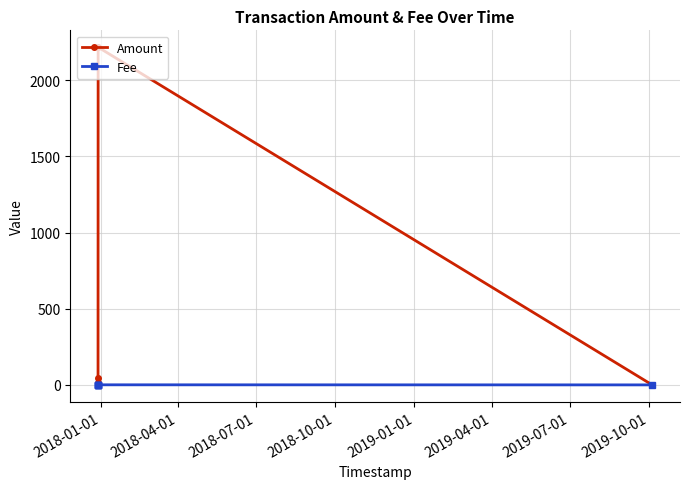

Where is Fee nearest to the value 0?

2019-04-01